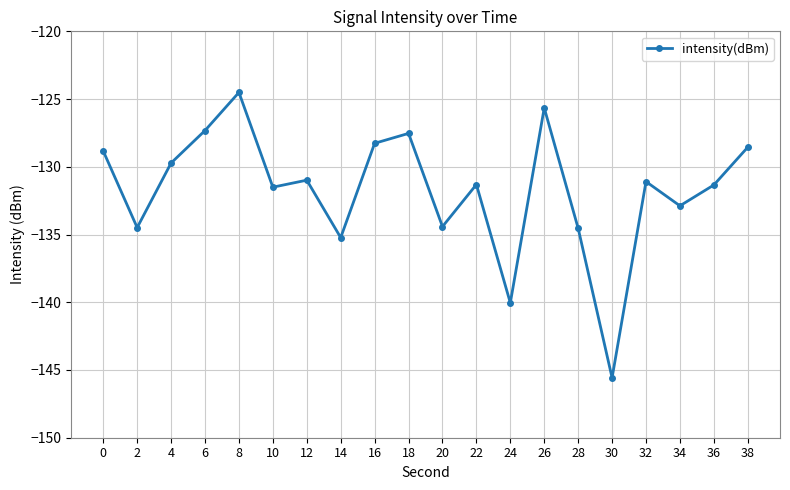

What is the minimum value shown in the chart?

-145.6